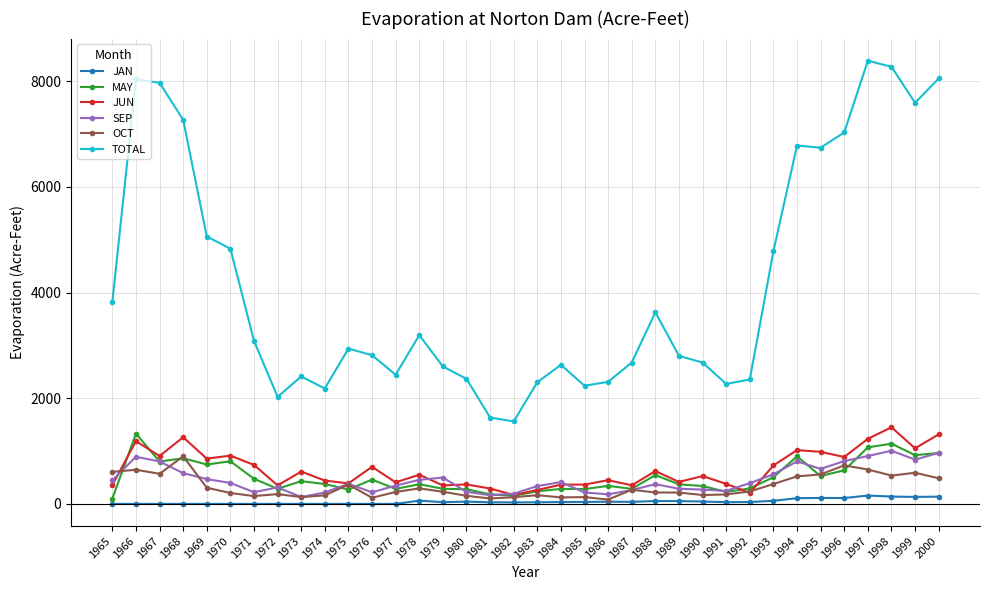

True or false: TOTAL has more than 1 interior local peaks.

True